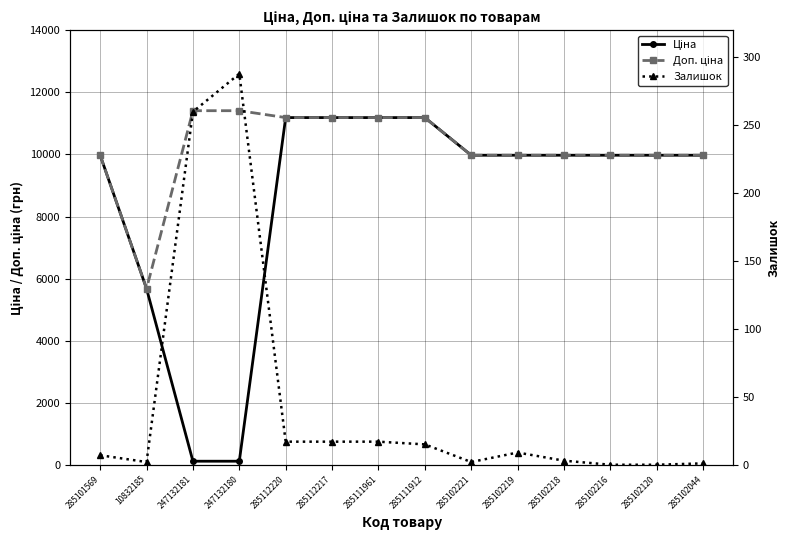

What is the highest value of the Залишок series?

288.0